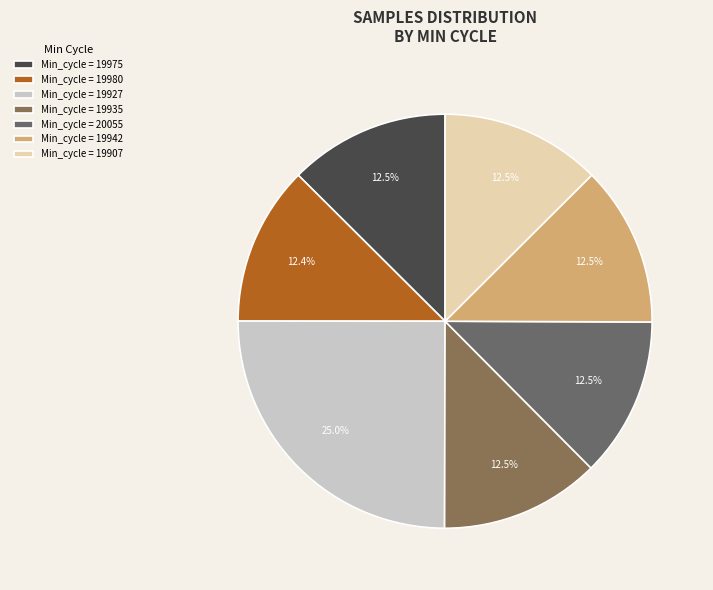

Is there a majority slice in this chart?

No